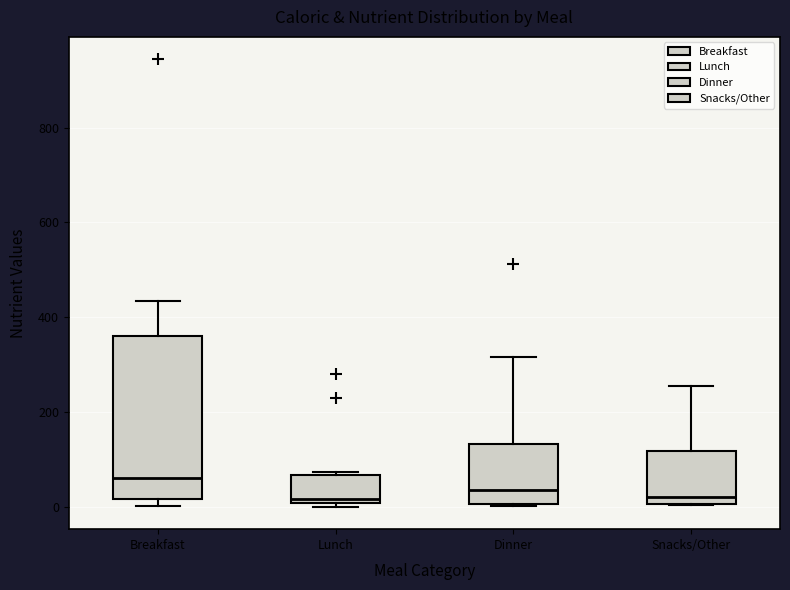

Comparing the boxes themselves (not the whiskers), which one is the tallest?

Breakfast